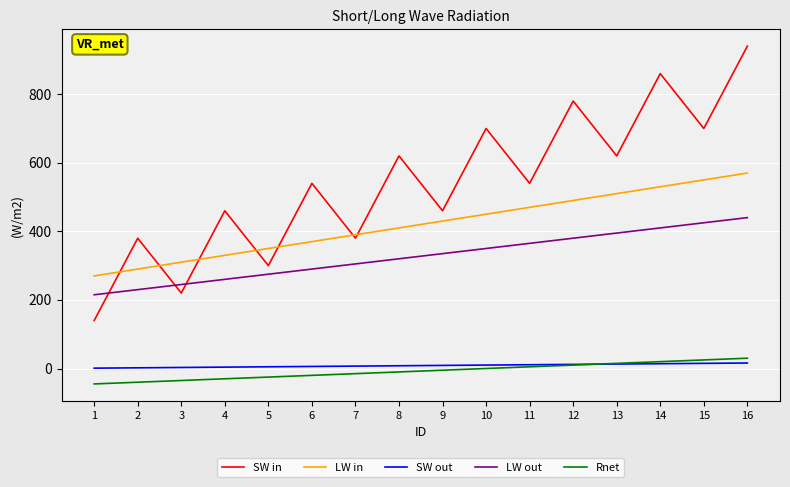

What is the minimum value shown in the chart?

-45